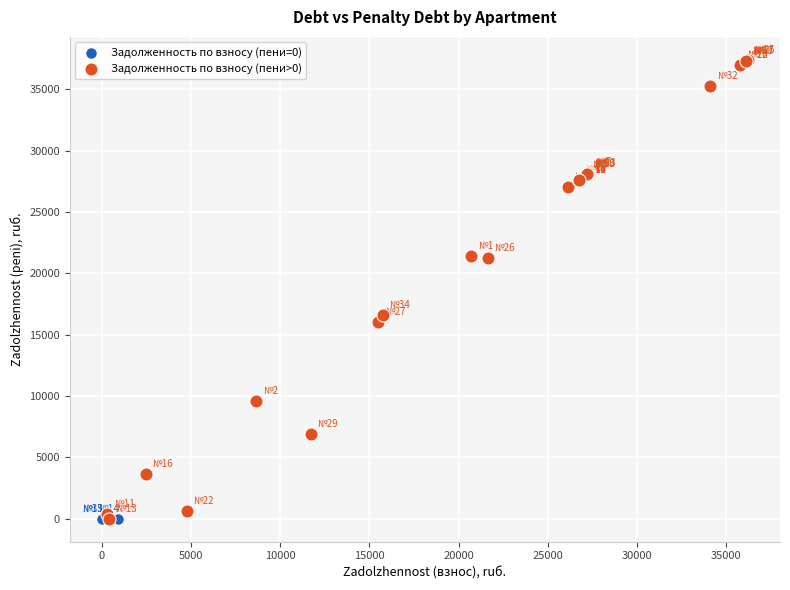

Which series reaches the maximum Y coordinate?

Задолженность по взносу (пени>0)